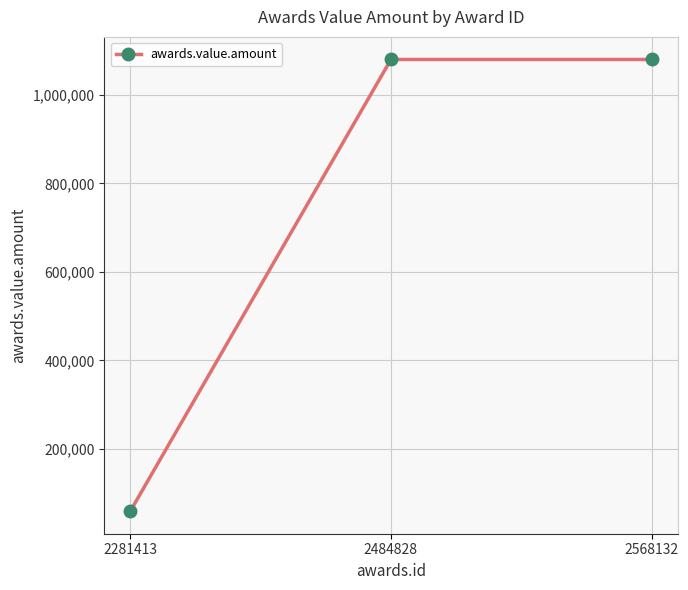

What is the sum of all values?

2219430.1